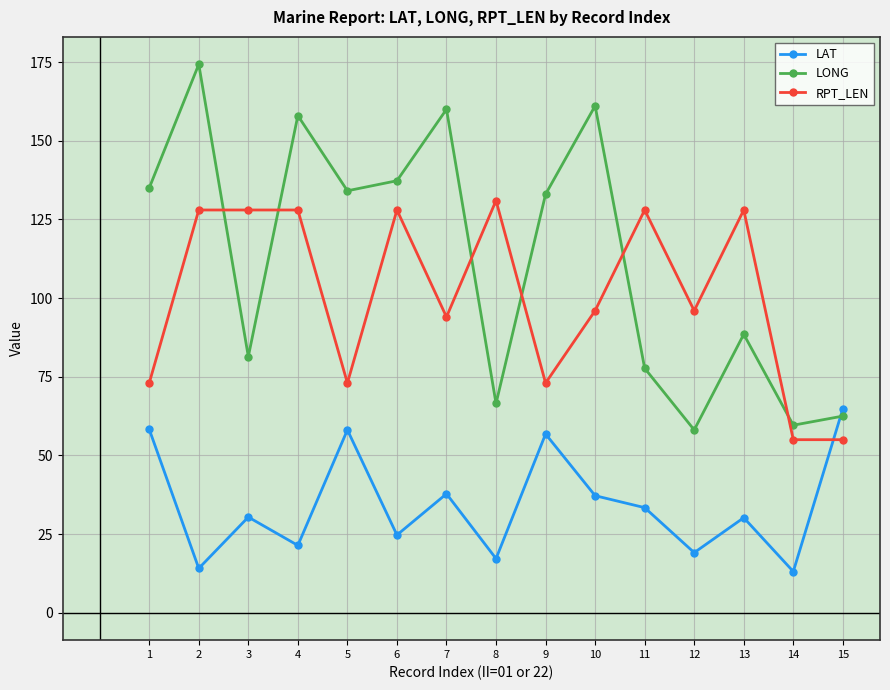

How many distinct data groups are displayed?

3